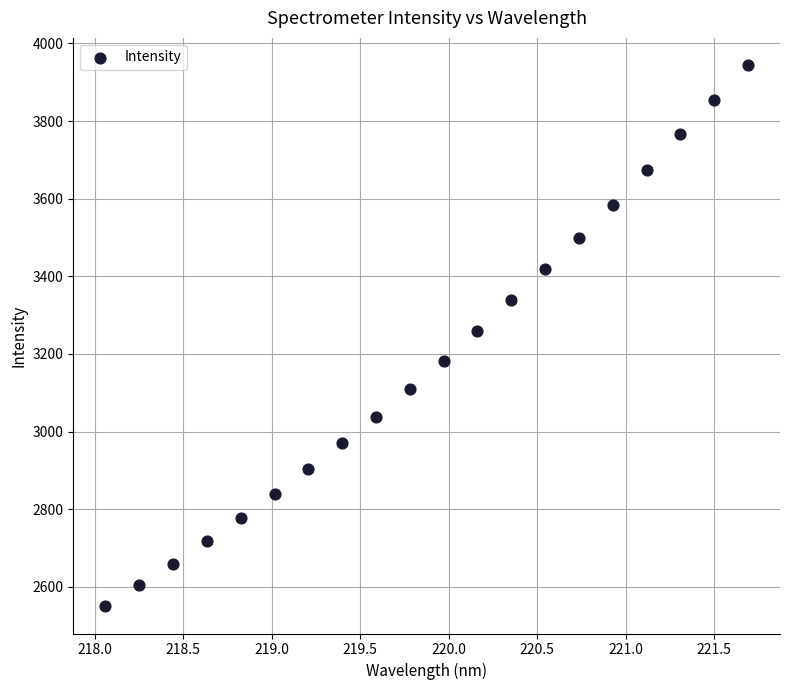

What is the range of Y values (max minus min)?

1395.0